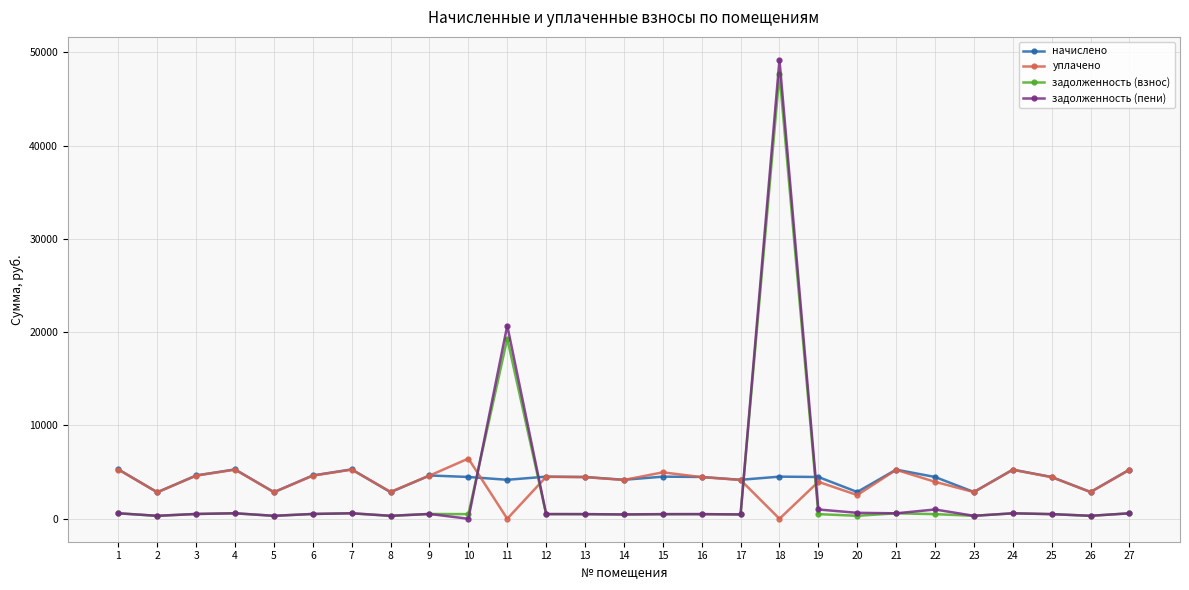

How many times do задолженность (пени) and уплачено cross each other?

4